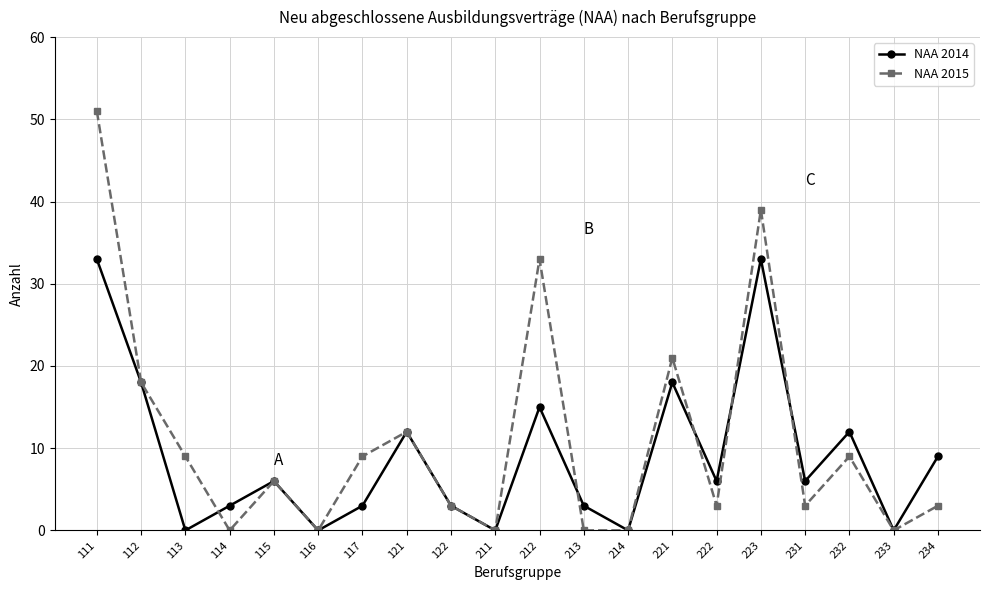

Rank the series at 213 from highest to lowest value.

NAA 2014, NAA 2015